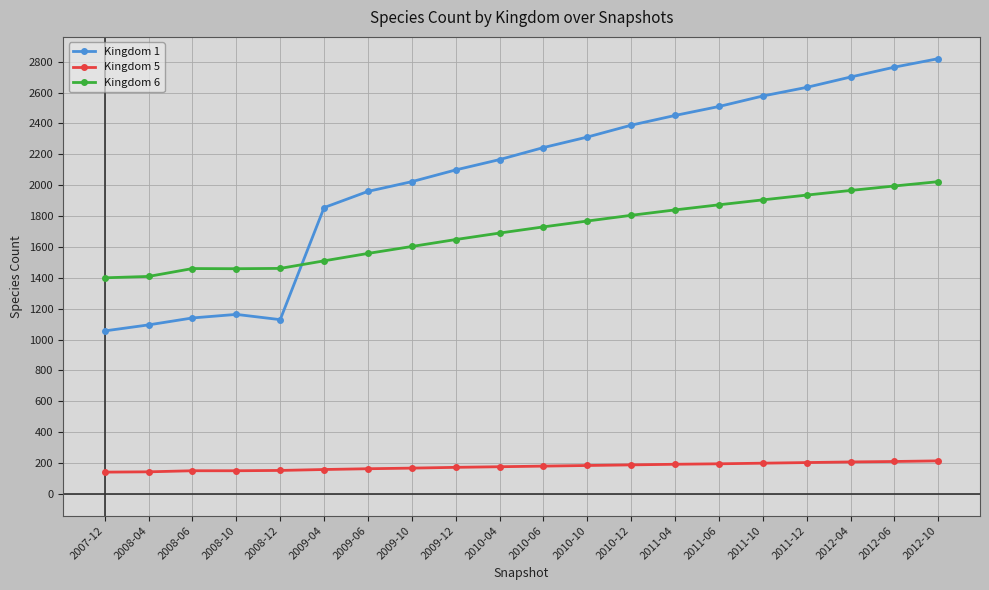

What are all the series names shown in the legend?

Kingdom 1, Kingdom 5, Kingdom 6